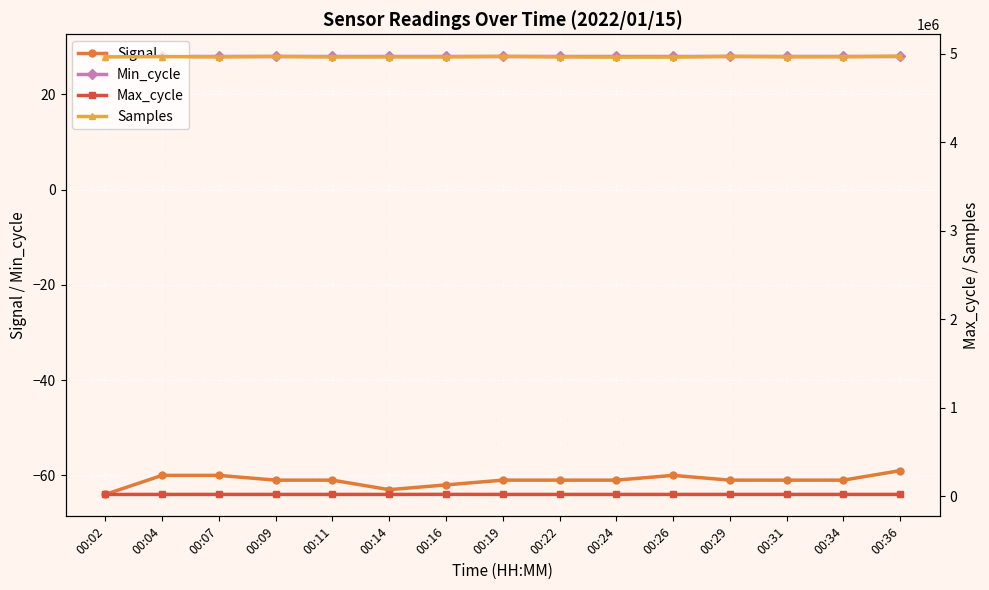

List the labels in order of Signal value, smallest first.

00:02, 00:14, 00:16, 00:09, 00:11, 00:19, 00:22, 00:24, 00:29, 00:31, 00:34, 00:04, 00:07, 00:26, 00:36